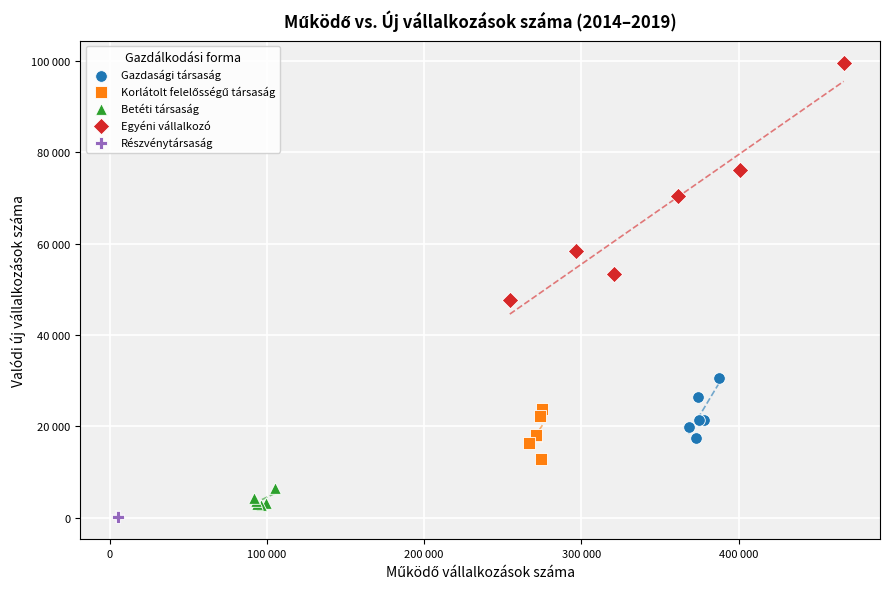

Which series has the largest Y range (max minus min)?

Egyéni vállalkozó